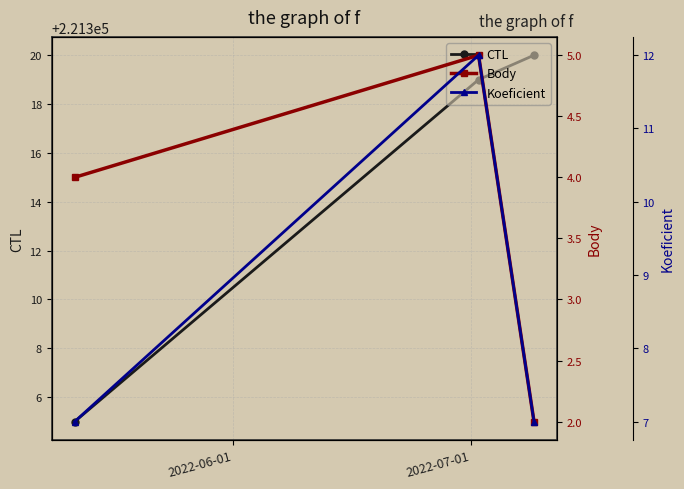

How many distinct data groups are displayed?

3